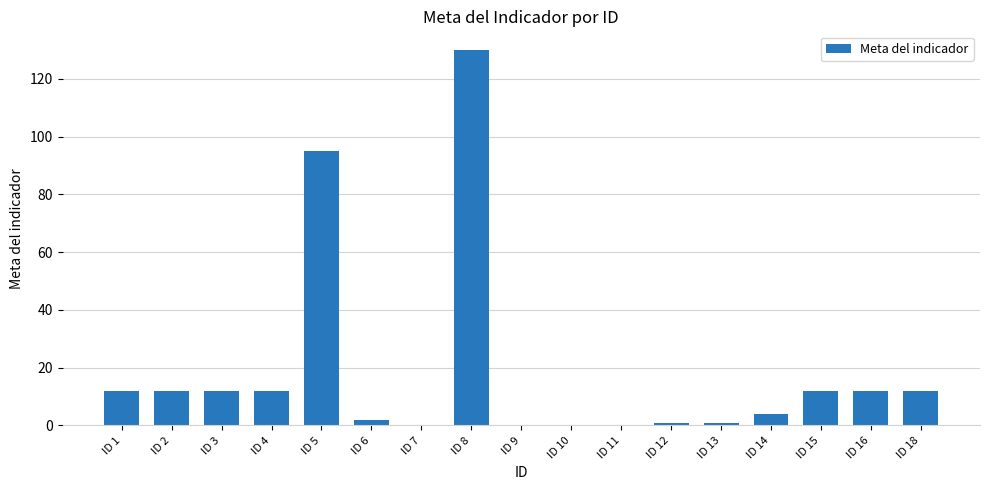

Which label corresponds to the largest value in the chart?

ID 8